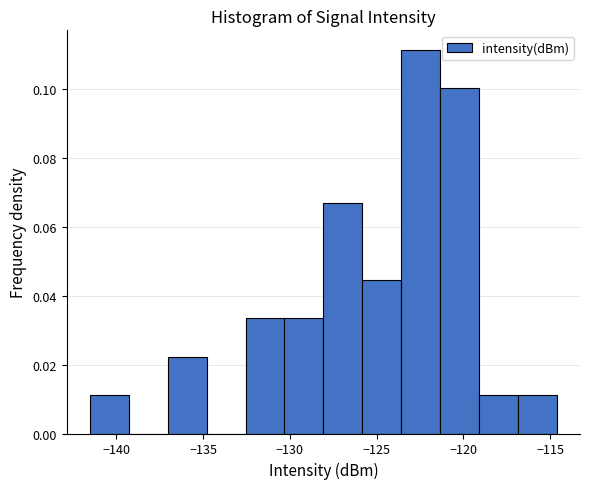

What is the height of the bar covering -123.5 to -121.5 on the x-axis? Neither the bar edges nor the heights are printed on the chart, so give them approximately, as read against the axes.

0.112